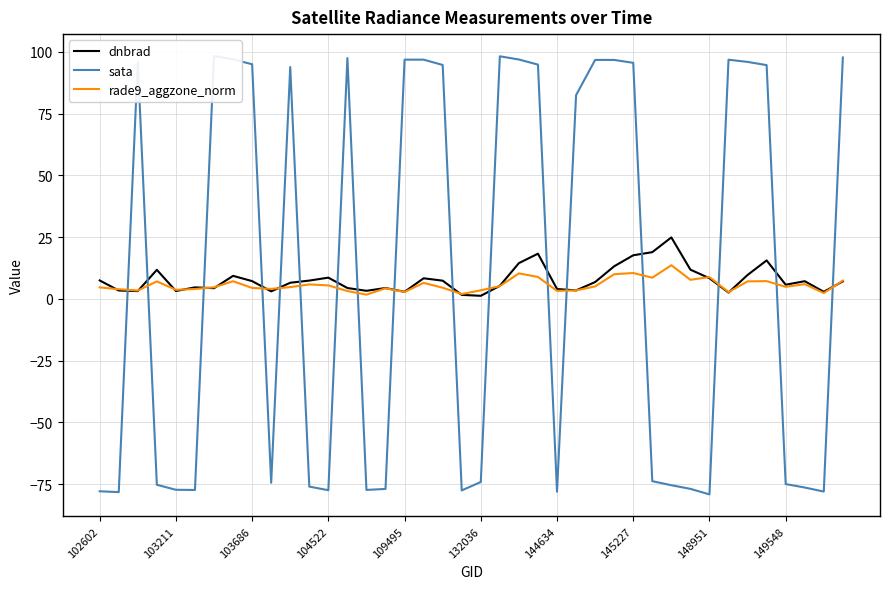

What is the highest value of the dnbrad series?

24.9